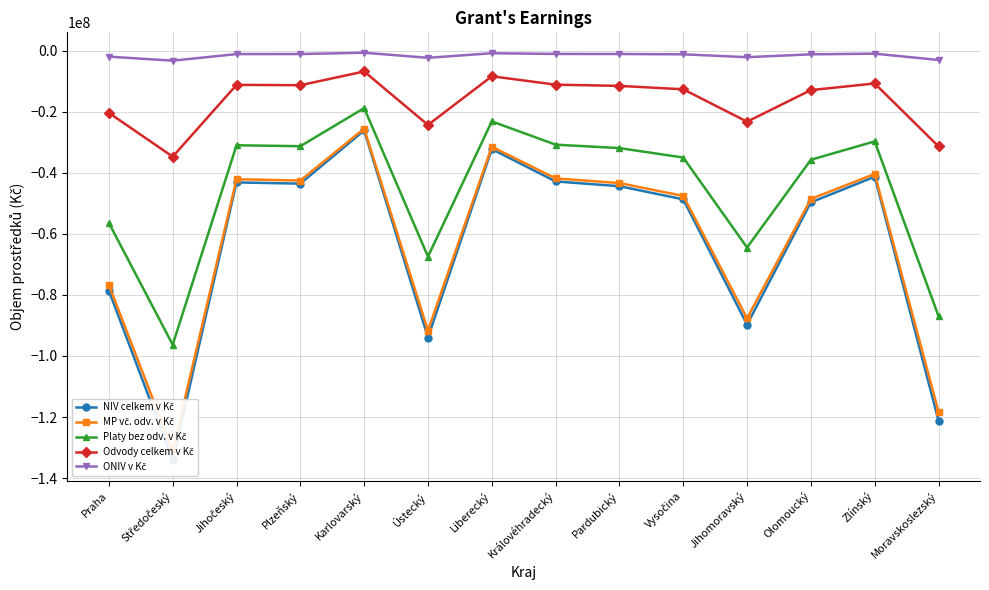

The NIV celkem v Kč series shows -26079485 at Karlovarský. True or false?

True